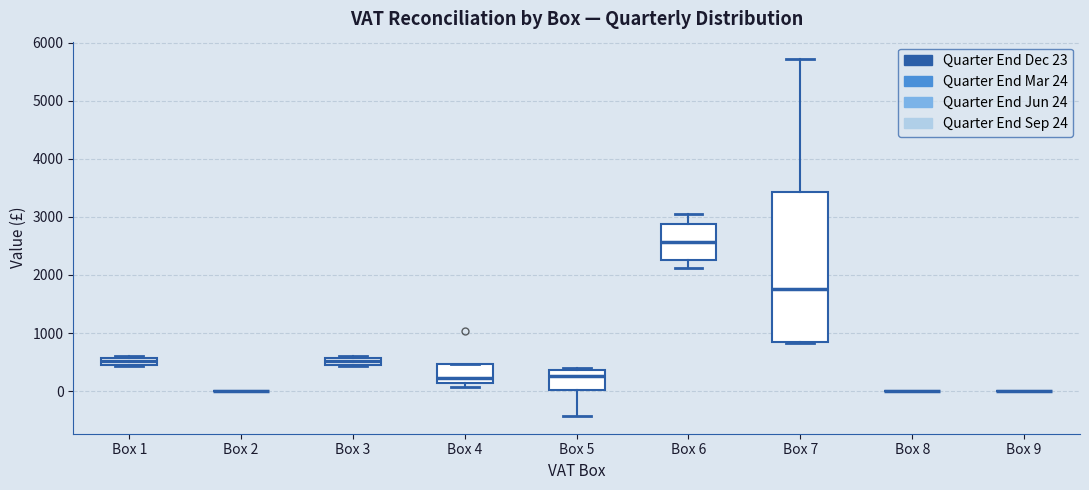

Which box is the tallest, from its lower edge to its upper edge?

Box 7